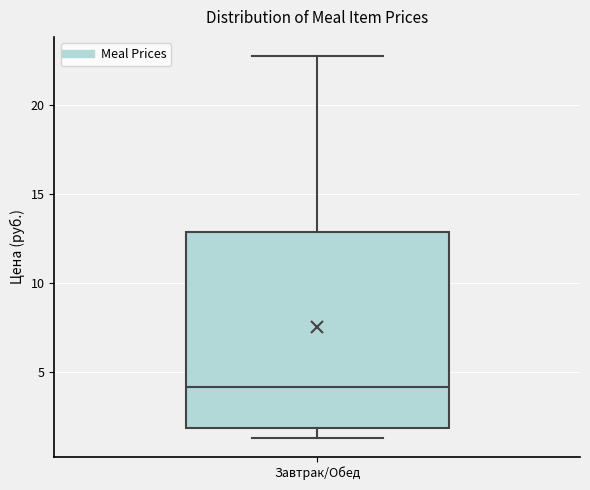

Where does the lower whisker of the box for Завтрак/Обед end on the y-axis? The values are not printed on the chart, so give them approximately, as read against the axis.

1.5